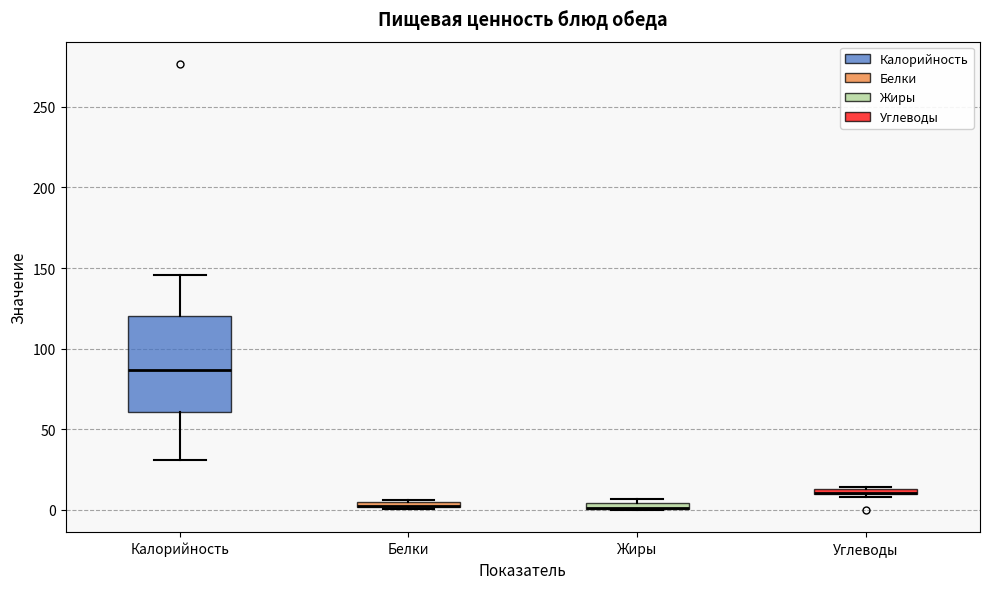

Where does the upper whisker of the box for Калорийность end on the y-axis? The values are not printed on the chart, so give them approximately, as read against the axis.

145